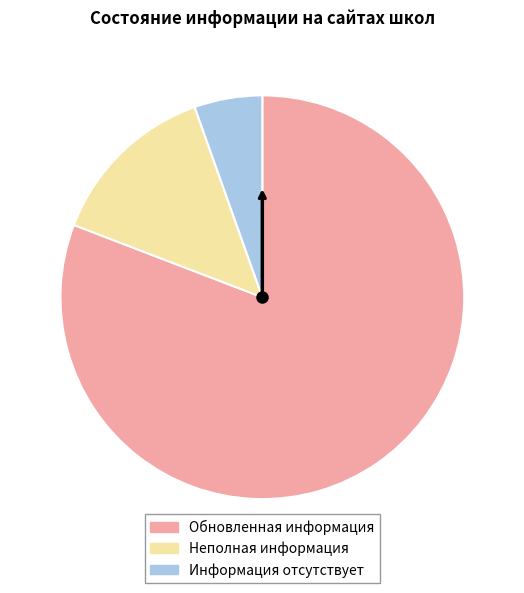

Combined, do Обновленная информация and Неполная информация account for over 50%?

Yes